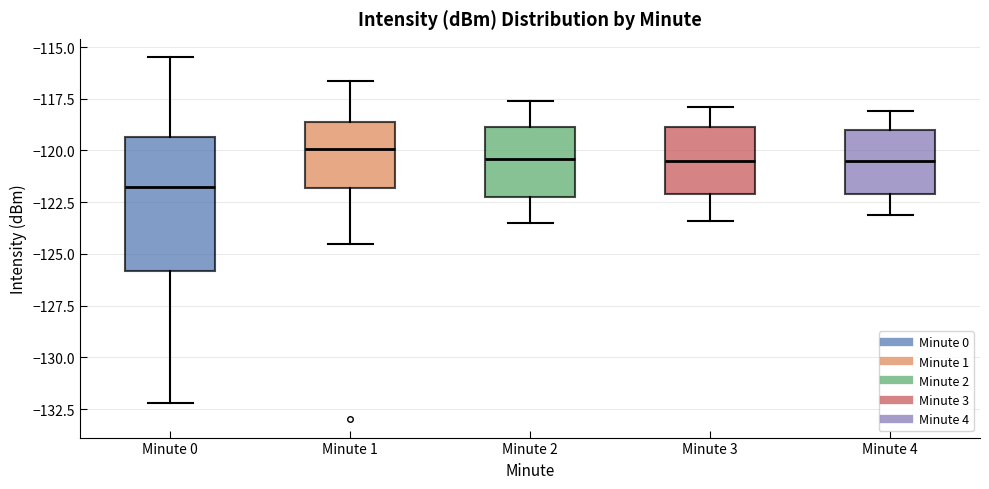

Comparing the boxes themselves (not the whiskers), which one is the tallest?

Minute 0